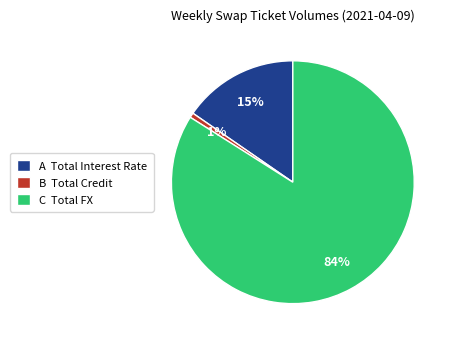

The A Total Interest Rate slice represents 15% of the pie. True or false?

True